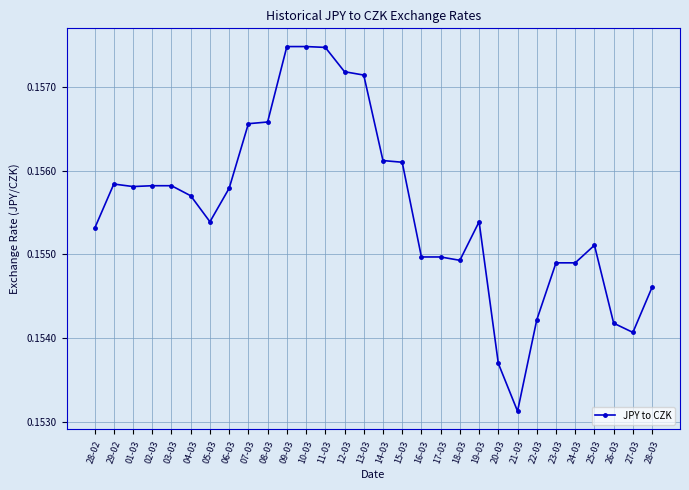

Which has a higher value, 29-02 or 17-03?

29-02